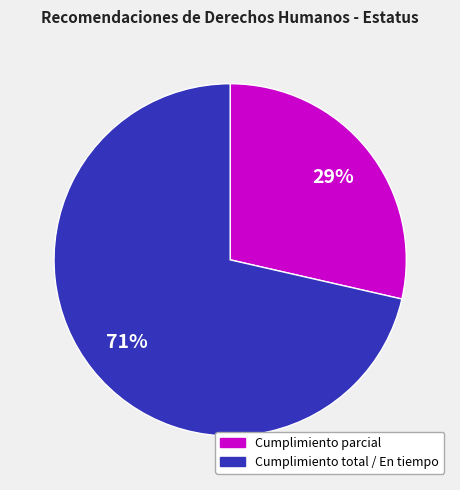

Approximately how many times larger is the value at Cumplimiento parcial compared to Cumplimiento total / En tiempo?

0.4